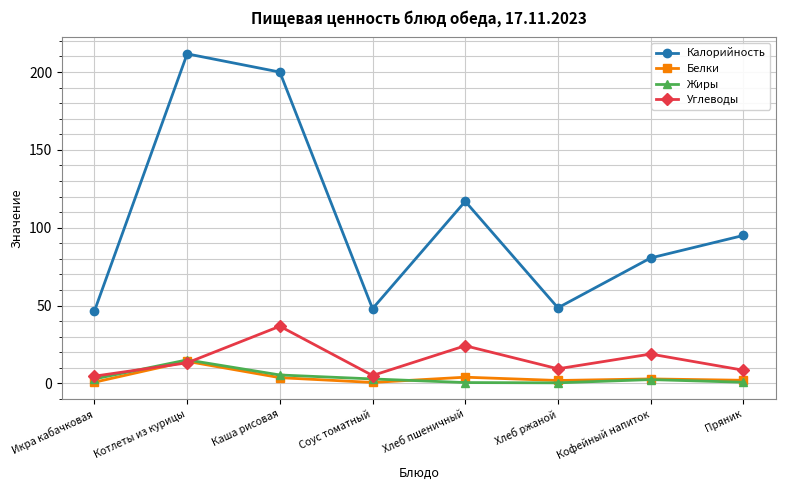

What is the spread (max minus min) of values at Кофейный напиток?

78.1